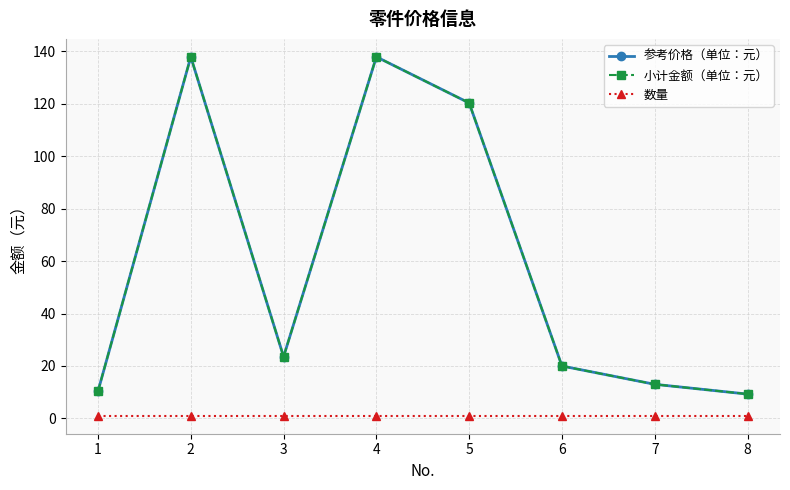

Is this an area chart (filled region under the line)?

No